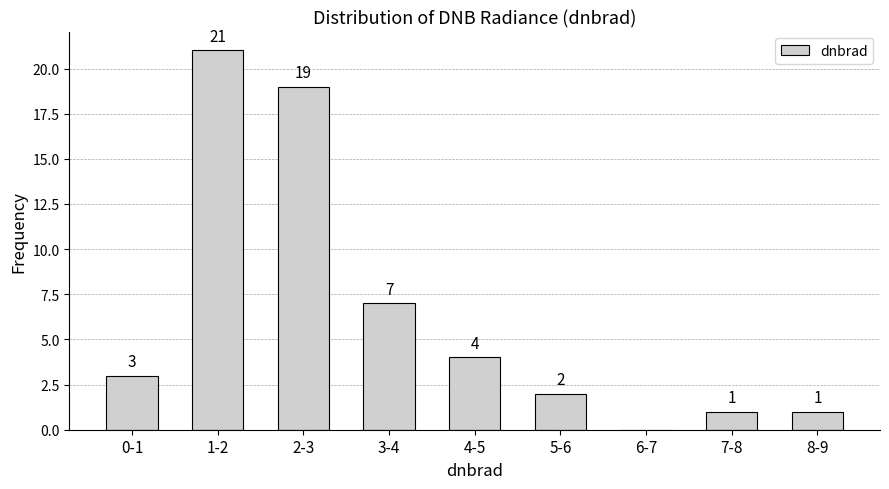

Reading left to right, transcribe all the data shown in this chart.

0-1=3	1-2=21	2-3=19	3-4=7	4-5=4	5-6=2	6-7=0	7-8=1	8-9=1